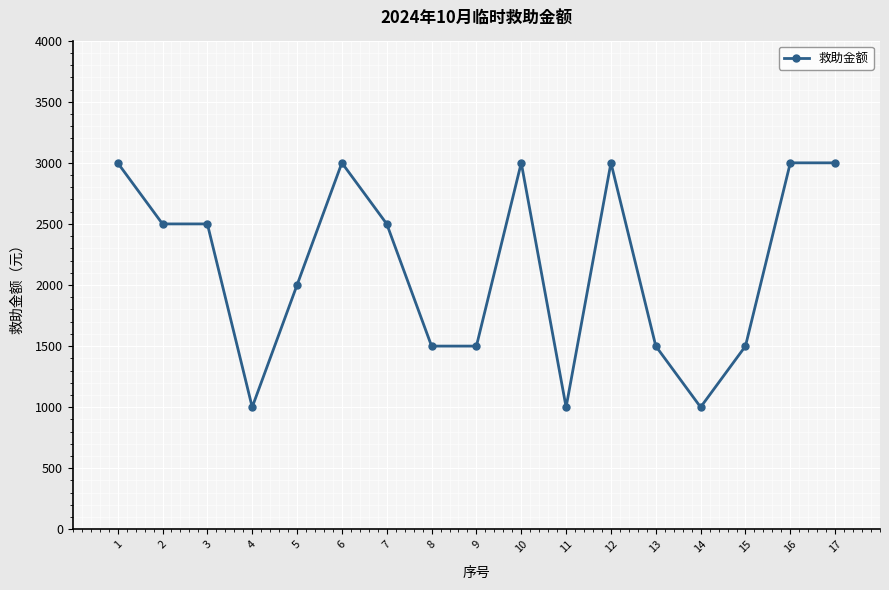

True or false: there are more than 2 points higher than both neighbors.

True